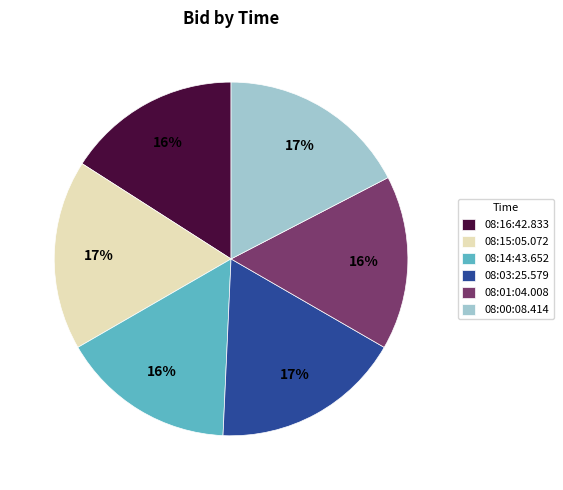

Do 08:16:42.833 and 08:14:43.652 together represent more than half of the pie?

No